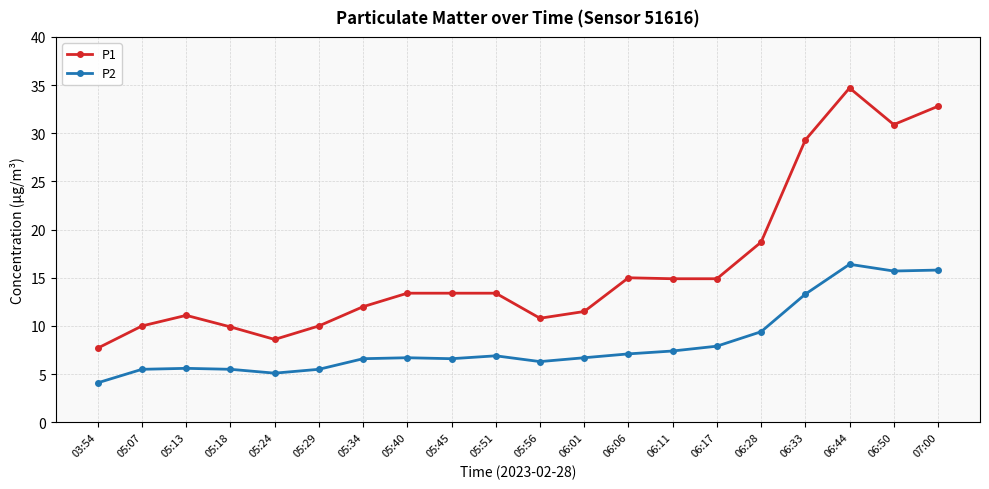

At which label does P1 first exceed 13?

05:40